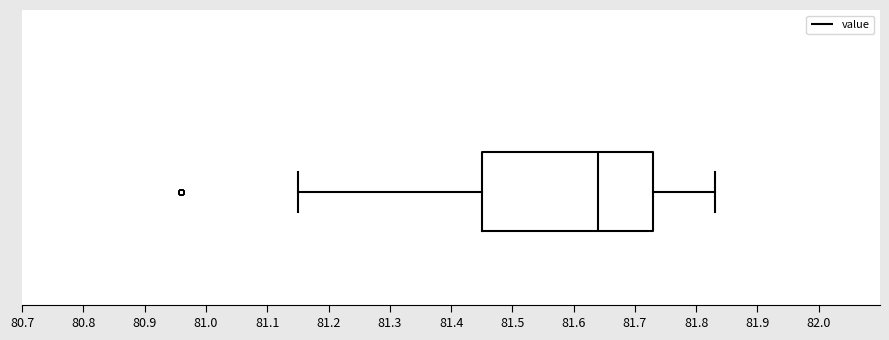

Transcribe this box plot: give where the median line is, the range the box spans, and where the two whiskers end, as read against the x-axis. The values are not printed on the chart, so give them approximately, as read against the axis.

median 81.64, box 81.45 to 81.73, whiskers 81.15 to 81.83